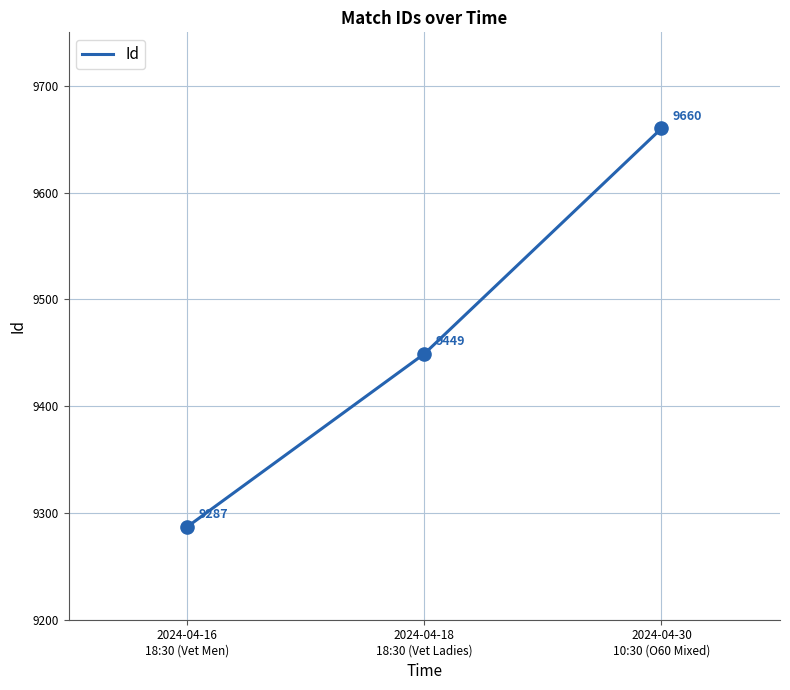

Between 2024-04-16
18:30 (Vet Men) and 2024-04-30
10:30 (O60 Mixed), which is larger?

2024-04-30
10:30 (O60 Mixed)